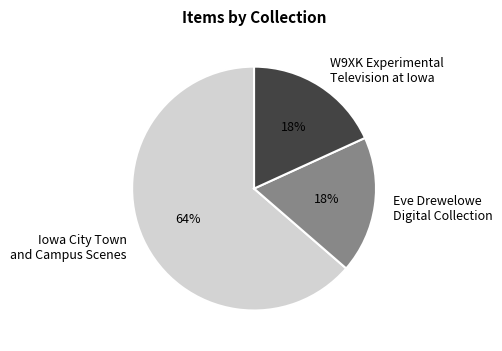

How many slices are in this pie chart?

3